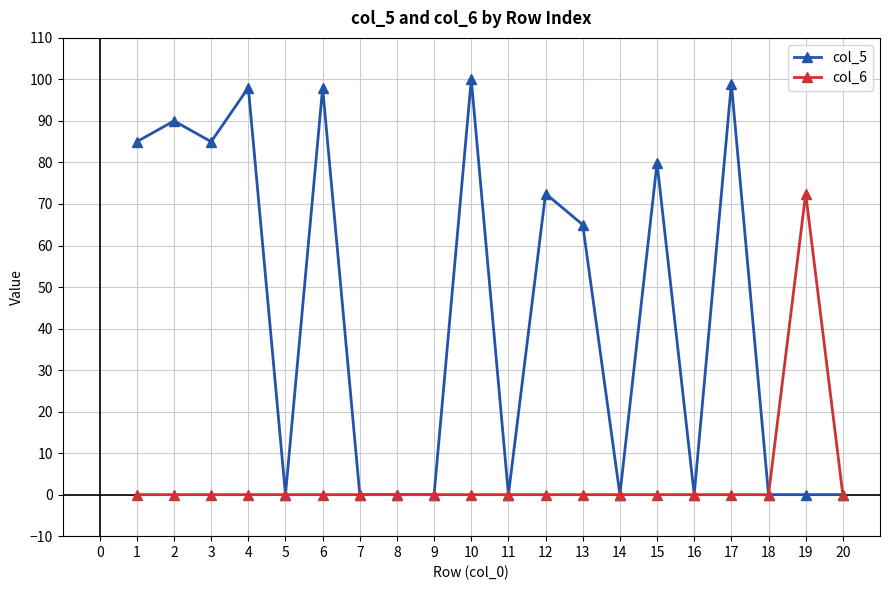

Where is the first local maximum for col_5?

2